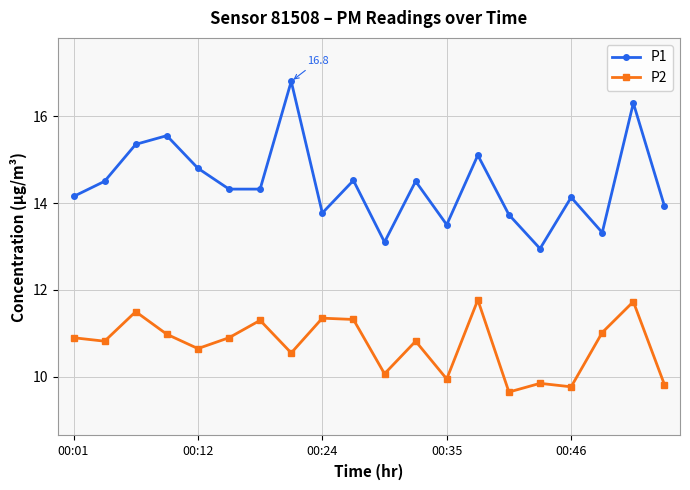

True or false: P2 has more than 2 points higher than both neighbors.

True